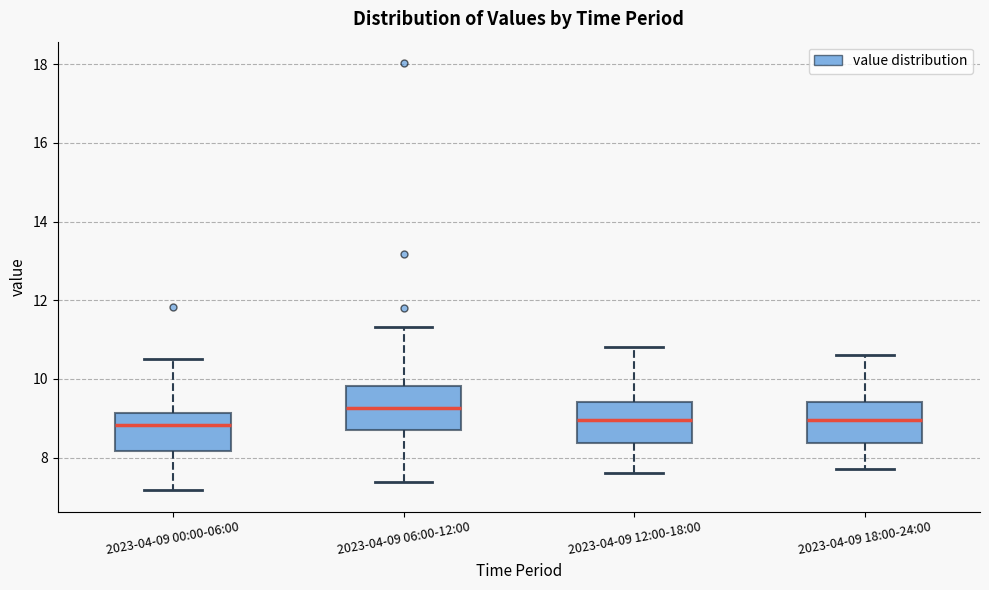

Reading left to right, read every box against the y-axis: the position of its median line, the range the box covers, and the ends of its whiskers. The values are not printed on the chart, so give them approximately, as read against the axis.

2023-04-09 00:00-06:00: median 8.8, box 8.2 to 9.2, whiskers 7.2 to 10.6
2023-04-09 06:00-12:00: median 9.2, box 8.6 to 9.8, whiskers 7.4 to 11.4
2023-04-09 12:00-18:00: median 9.0, box 8.4 to 9.4, whiskers 7.6 to 10.8
2023-04-09 18:00-24:00: median 9.0, box 8.4 to 9.4, whiskers 7.8 to 10.6